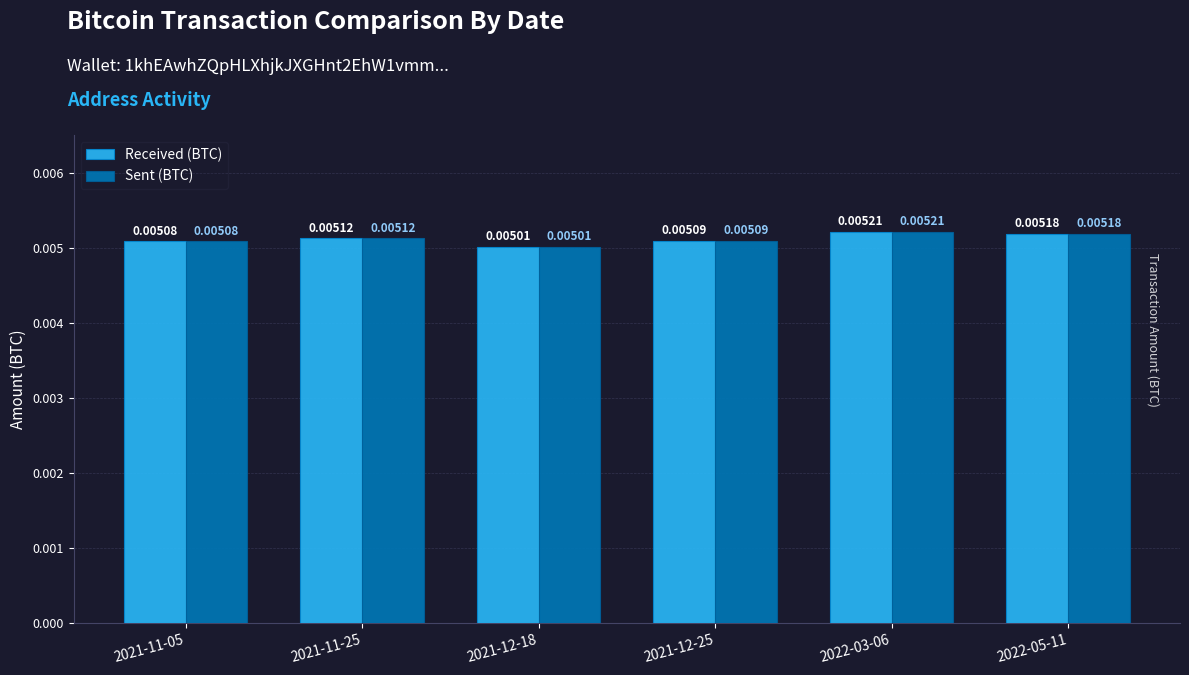

What is the label of the 2nd bar from the left?

2021-11-25